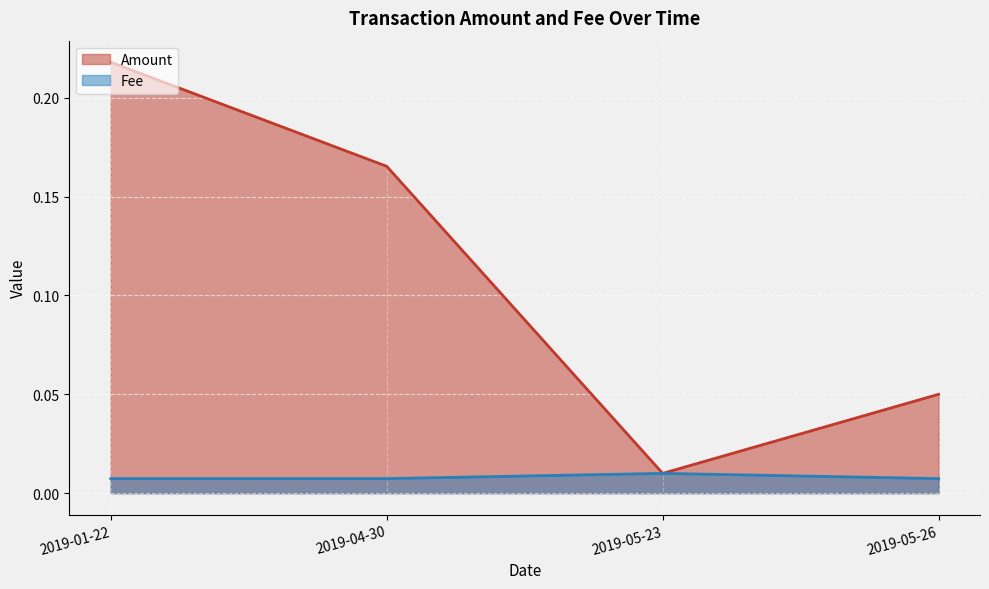

Which series changed the most between 2019-04-30 and 2019-05-26?

Amount